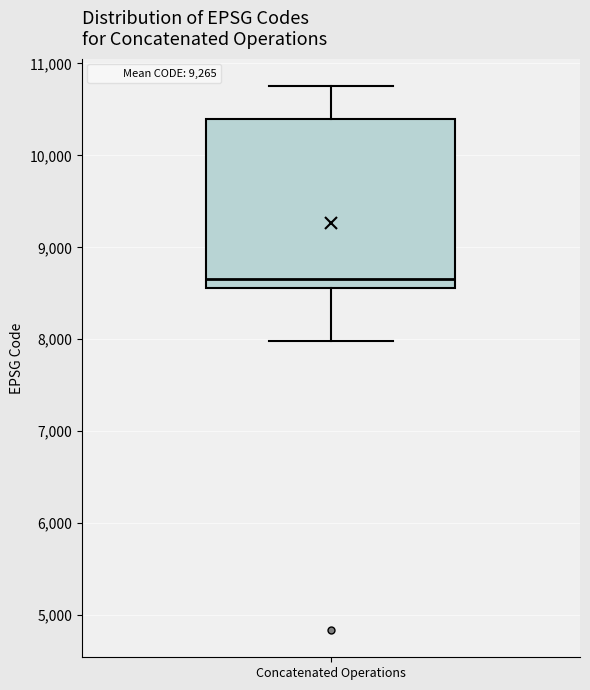

Read this box plot against the y-axis: the position of the median line, the range covered by the box, and the ends of both whiskers. The values are not printed on the chart, so give them approximately, as read against the axis.

median 8700, box 8600 to 10400, whiskers 8000 to 10800